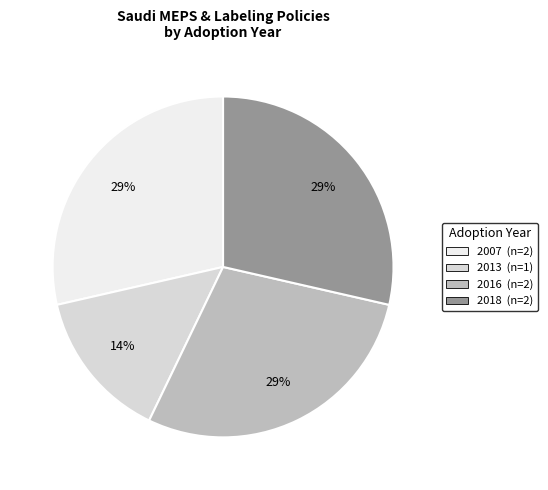

How many segments does this pie chart have?

4